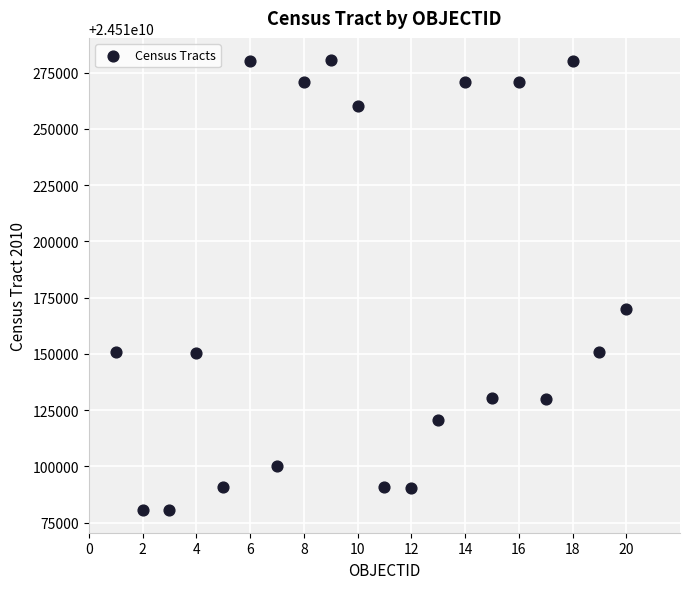

What is the range of Y values (max minus min)?

199904